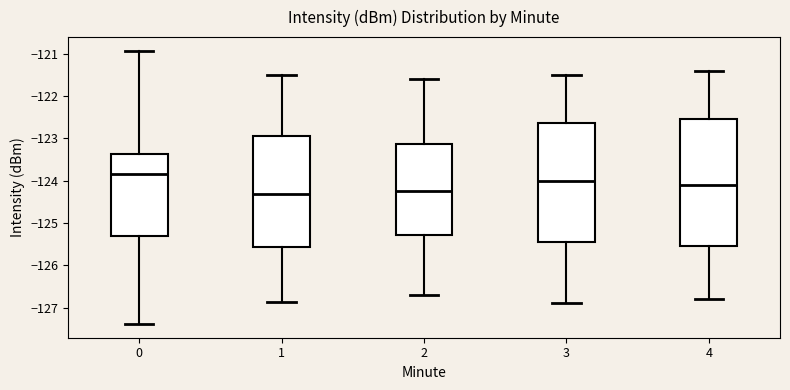

Where does the median line of the box at x = 4 sit on the y-axis? The values are not printed on the chart, so give them approximately, as read against the axis.

-124.1